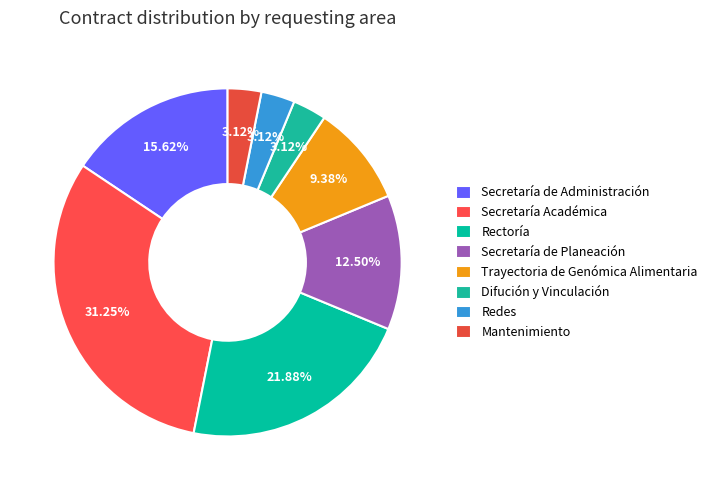

Rank the categories by value from lowest to highest.

Difución y Vinculación, Redes, Mantenimiento, Trayectoria de Genómica Alimentaria, Secretaría de Planeación, Secretaría de Administración, Rectoría, Secretaría Académica